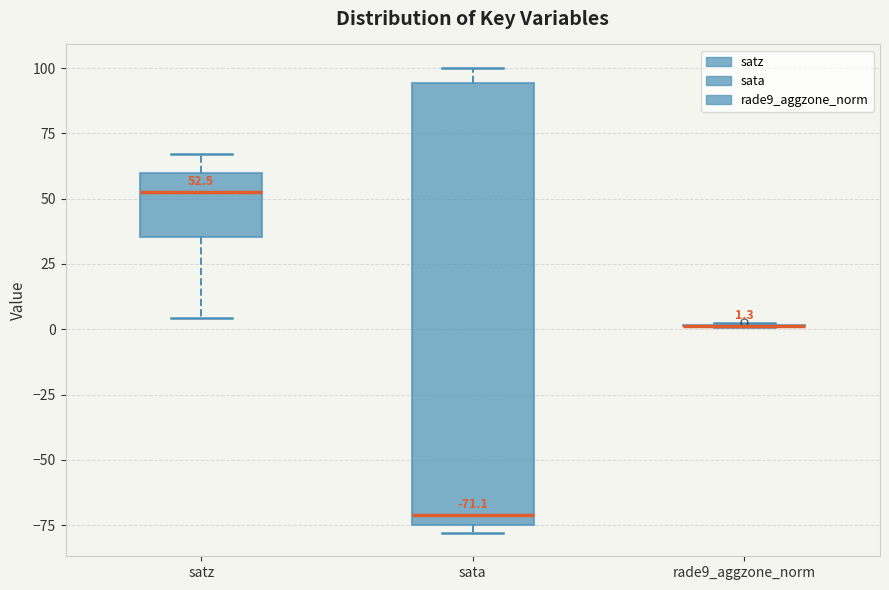

Comparing the boxes themselves (not the whiskers), which one is the tallest?

sata